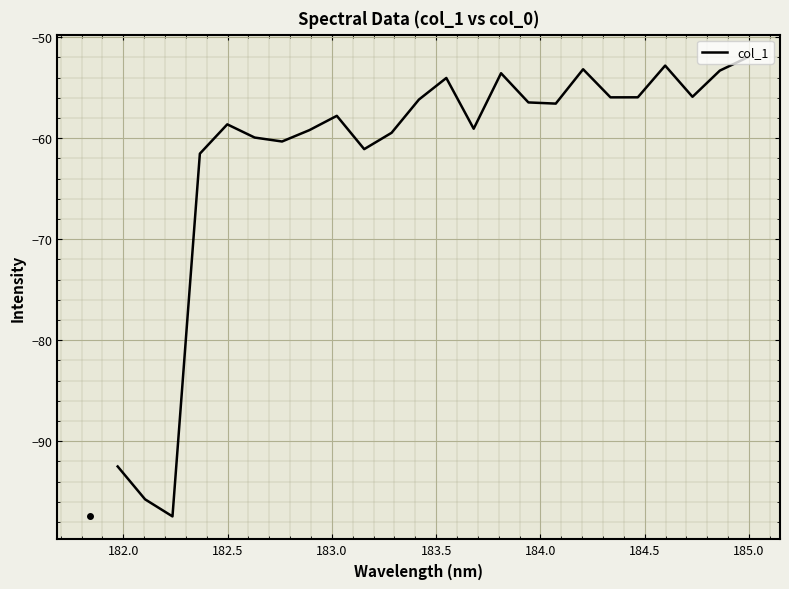

True or false: the data has more than 2 interior local peaks.

True